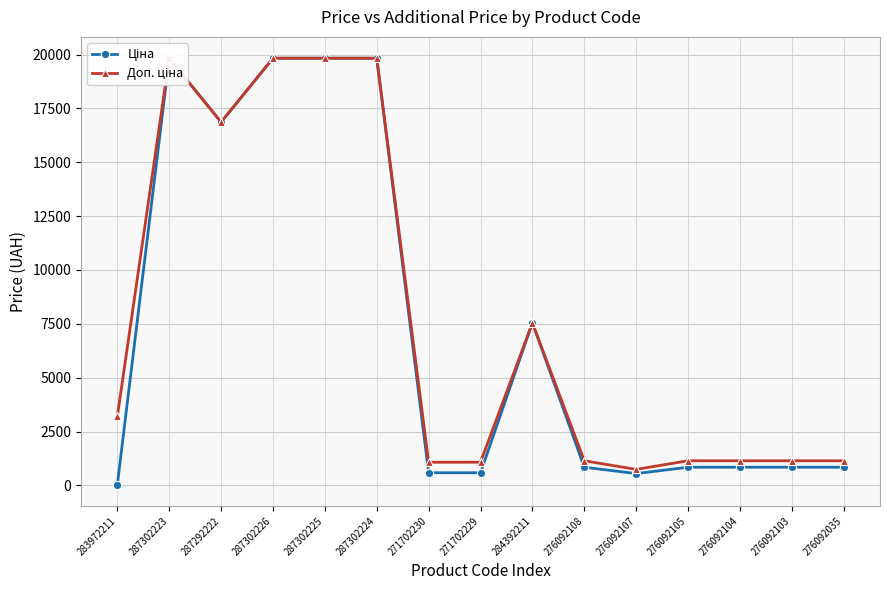

What is the difference between the second highest and minimum values in the Ціна series?

19799.0